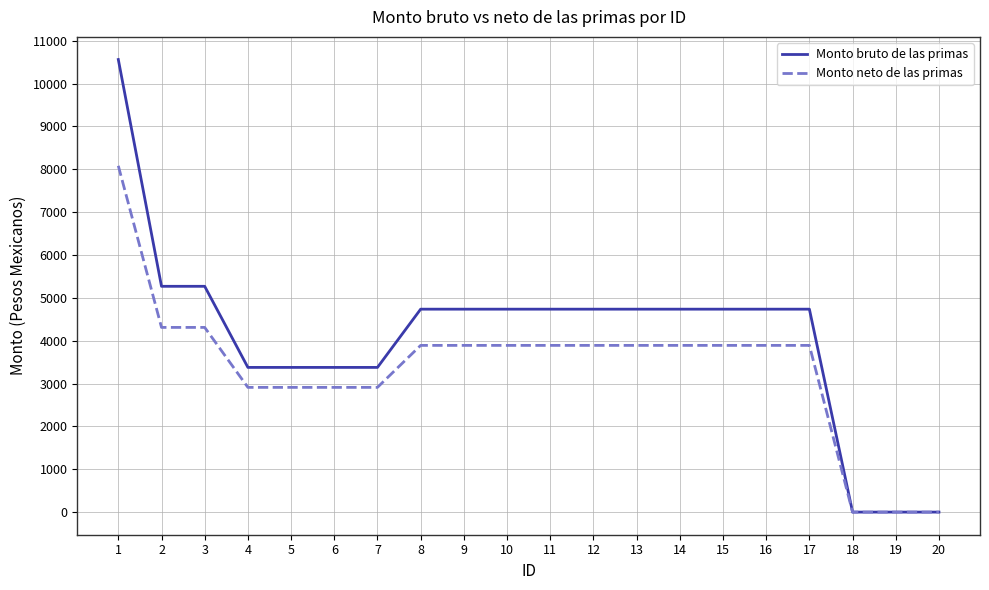

What is the maximum value for Monto bruto de las primas?

10560.6